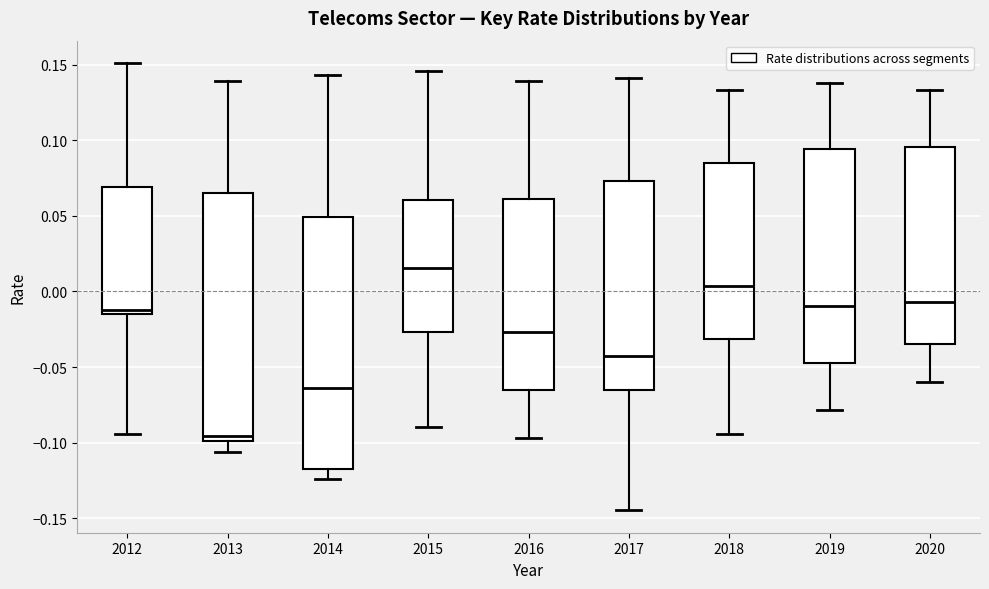

Reading left to right, transcribe this box plot: for each box, give where its median line is, the range the box spans, and where its two whiskers end, as read against the y-axis. The values are not printed on the chart, so give them approximately, as read against the axis.

2012: median -0.010, box -0.015 to 0.070, whiskers -0.095 to 0.150
2013: median -0.095, box -0.100 to 0.065, whiskers -0.105 to 0.140
2014: median -0.065, box -0.115 to 0.050, whiskers -0.125 to 0.145
2015: median 0.015, box -0.025 to 0.060, whiskers -0.090 to 0.145
2016: median -0.025, box -0.065 to 0.060, whiskers -0.095 to 0.140
2017: median -0.040, box -0.065 to 0.075, whiskers -0.145 to 0.140
2018: median 0.005, box -0.030 to 0.085, whiskers -0.095 to 0.135
2019: median -0.010, box -0.045 to 0.095, whiskers -0.080 to 0.140
2020: median -0.005, box -0.035 to 0.095, whiskers -0.060 to 0.135